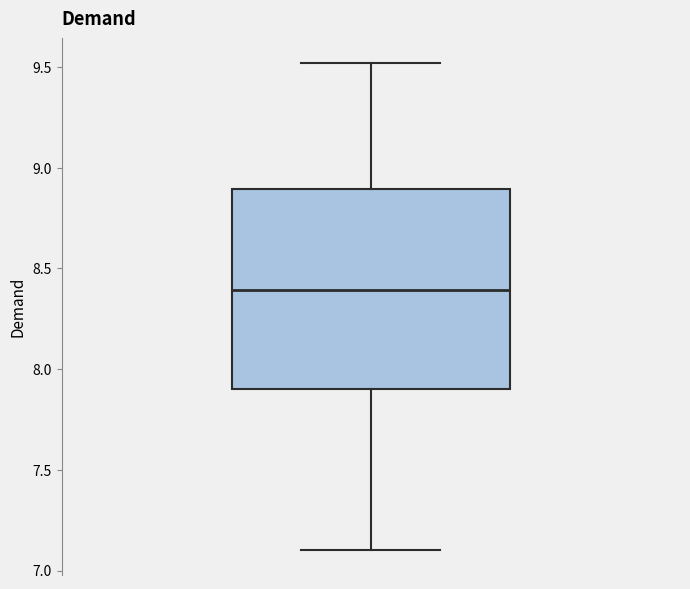

Where is the lower edge of the box on the y-axis? The values are not printed on the chart, so give them approximately, as read against the axis.

7.9